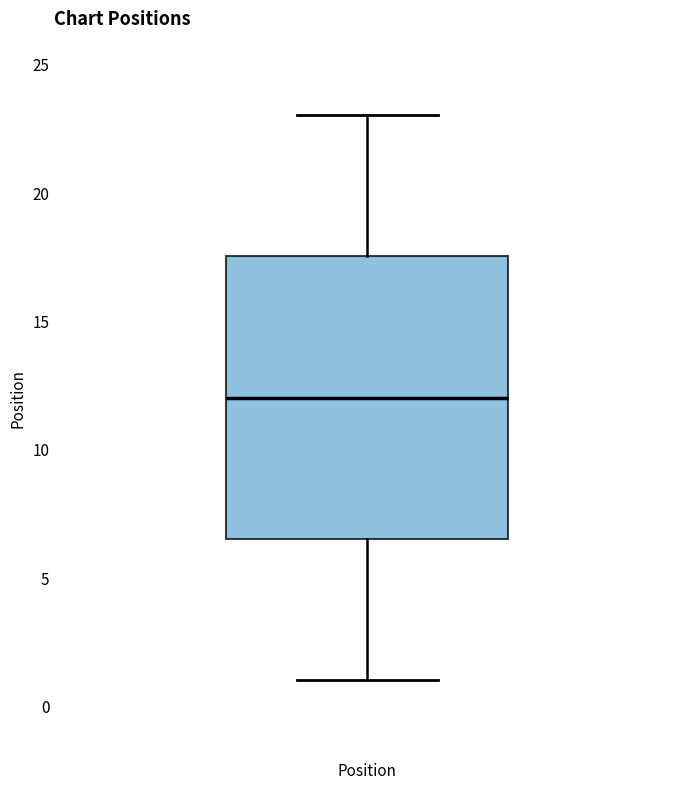

Transcribe this box plot: give where the median line is, the range the box spans, and where the two whiskers end, as read against the y-axis. The values are not printed on the chart, so give them approximately, as read against the axis.

median 12.0, box 6.5 to 17.5, whiskers 1.0 to 23.0